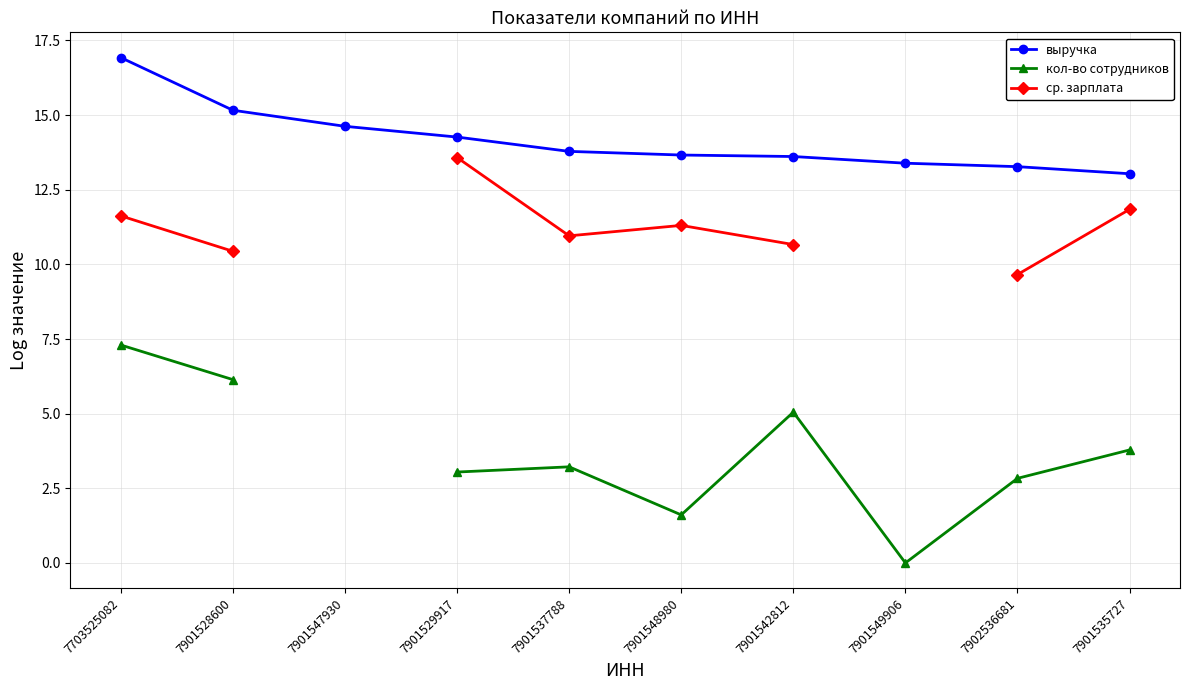

At how many categories does at least one series exceed 16?

1